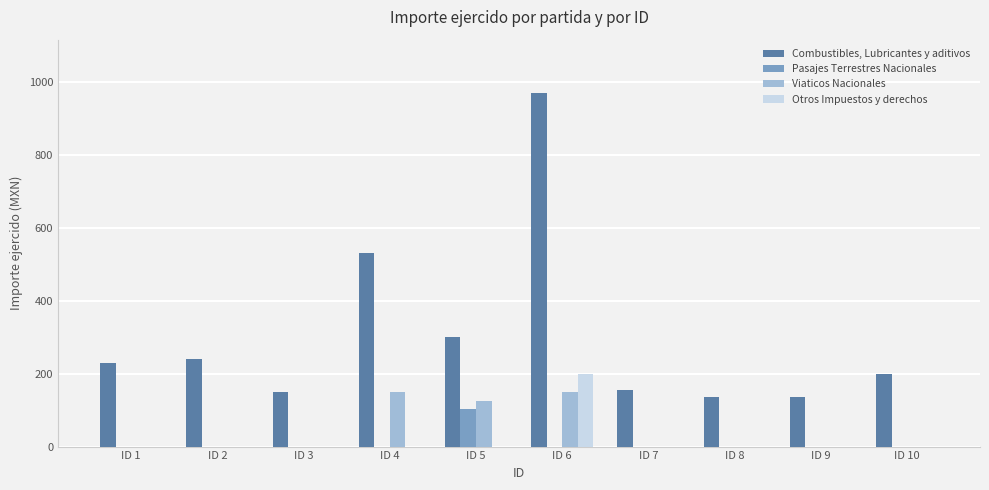

At which category is the sum across all series the highest?

ID 6